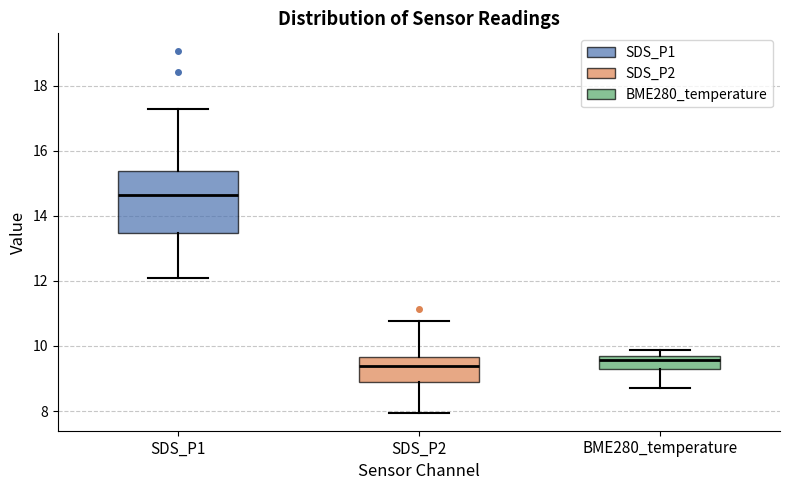

Comparing the boxes themselves (not the whiskers), which one is the tallest?

SDS_P1